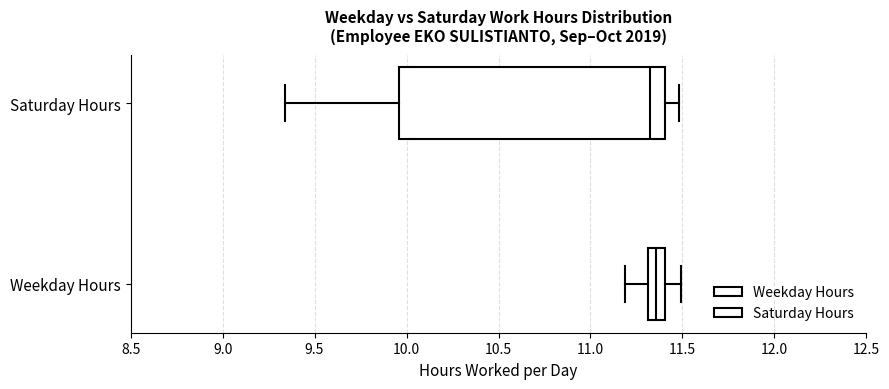

Reading bottom to top, read every box against the x-axis: the position of its median line, the range the box covers, and the ends of its whiskers. The values are not printed on the chart, so give them approximately, as read against the axis.

Weekday Hours: median 11.35, box 11.30 to 11.40, whiskers 11.20 to 11.50
Saturday Hours: median 11.35, box 9.95 to 11.40, whiskers 9.35 to 11.50